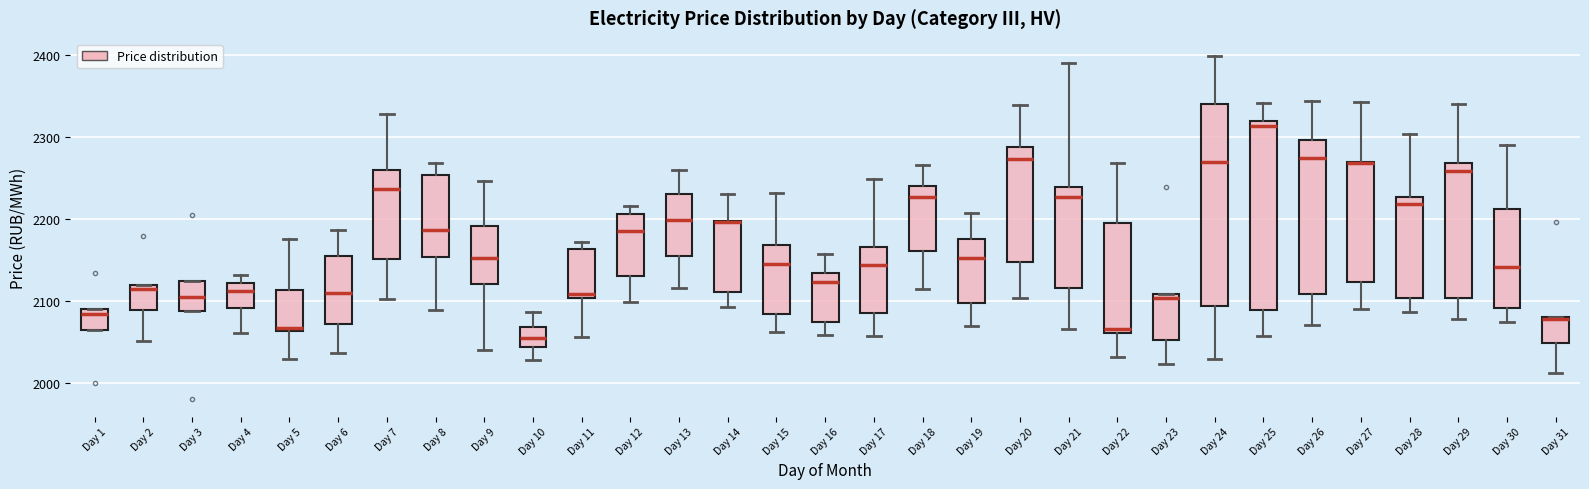

Which box is the tallest, from its lower edge to its upper edge?

Day 24